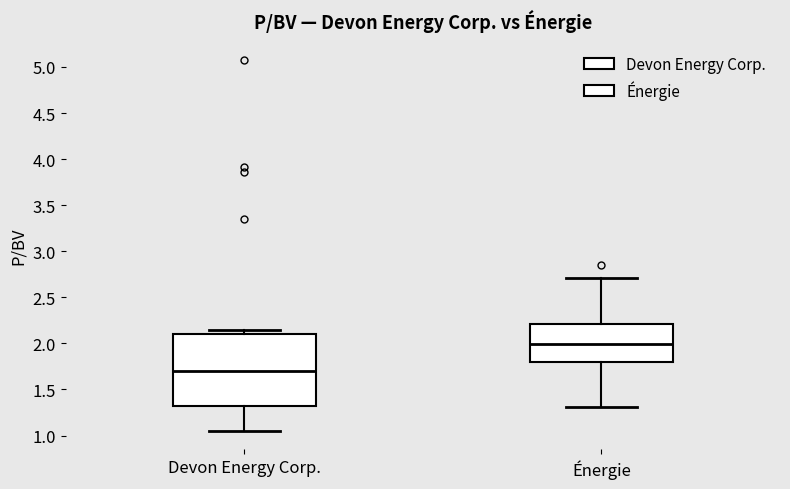

Which box is the tallest, from its lower edge to its upper edge?

Devon Energy Corp.